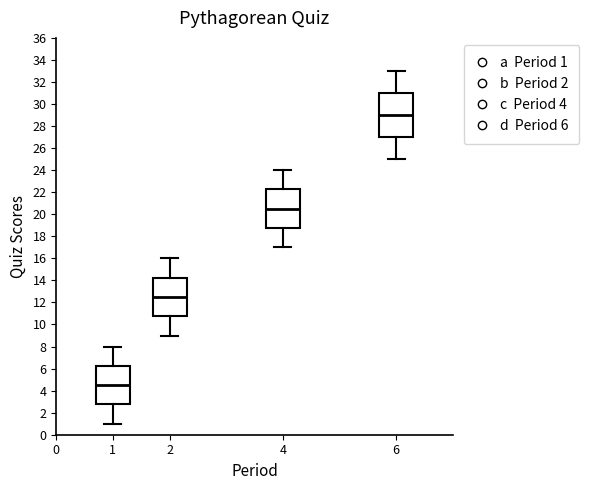

Where is the upper edge of the box at x = 4 on the y-axis? The values are not printed on the chart, so give them approximately, as read against the axis.

22.2